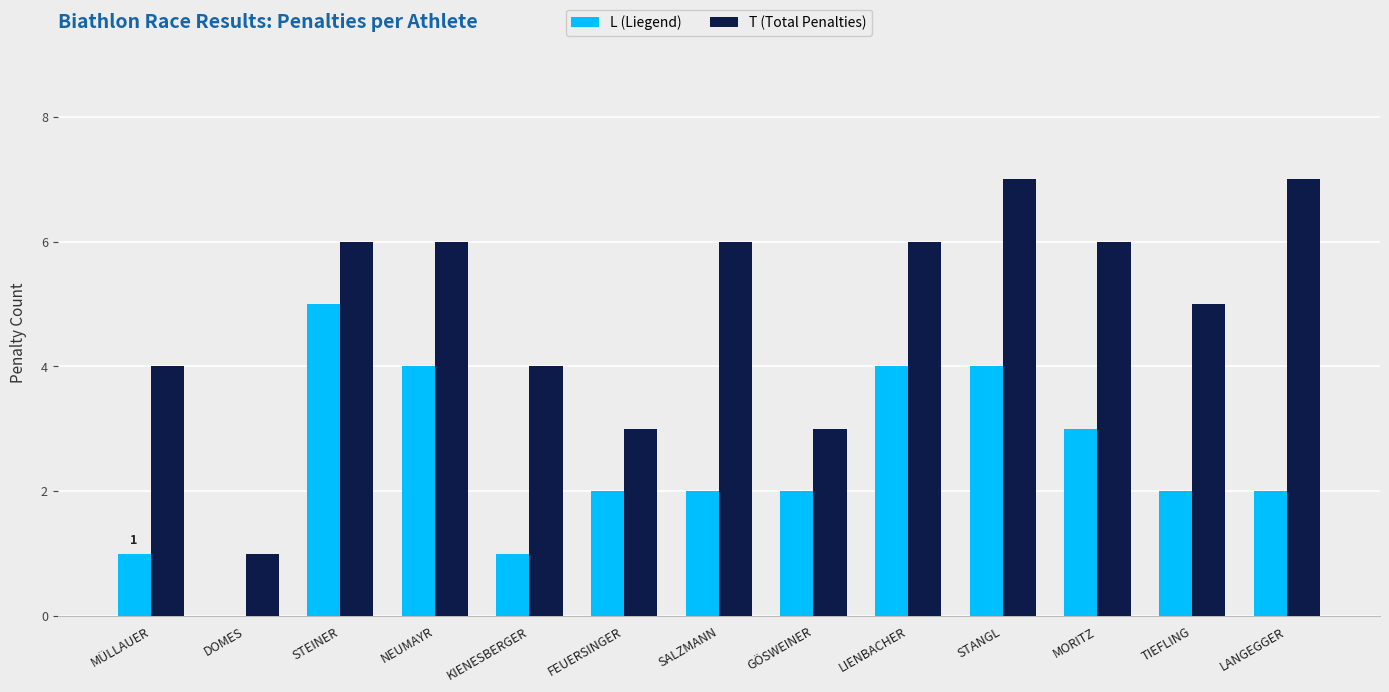

Which series has the largest total across all categories?

T (Total Penalties)